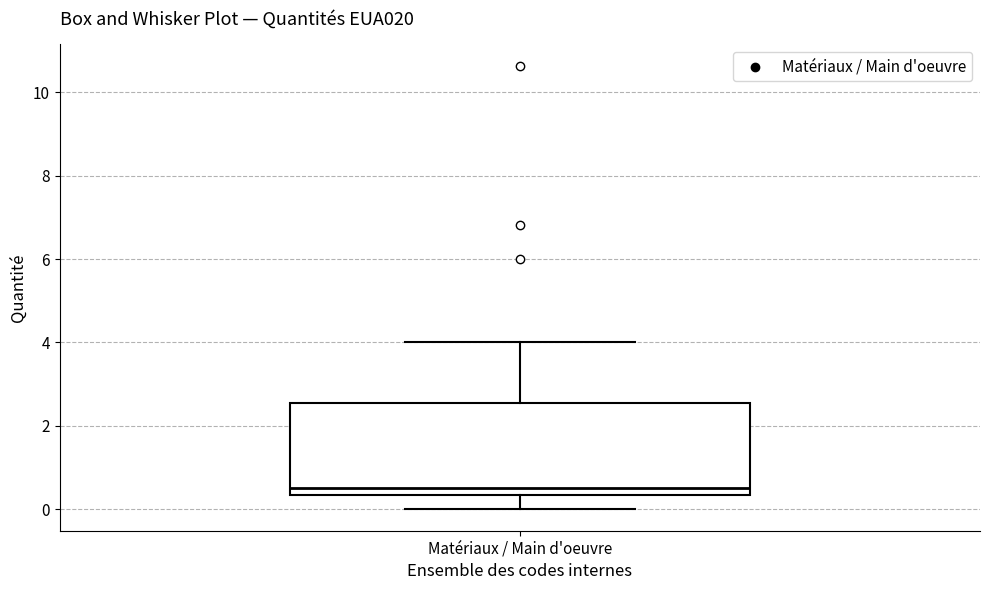

Where is the lower edge of the box for Matériaux / Main d'oeuvre on the y-axis? The values are not printed on the chart, so give them approximately, as read against the axis.

0.4